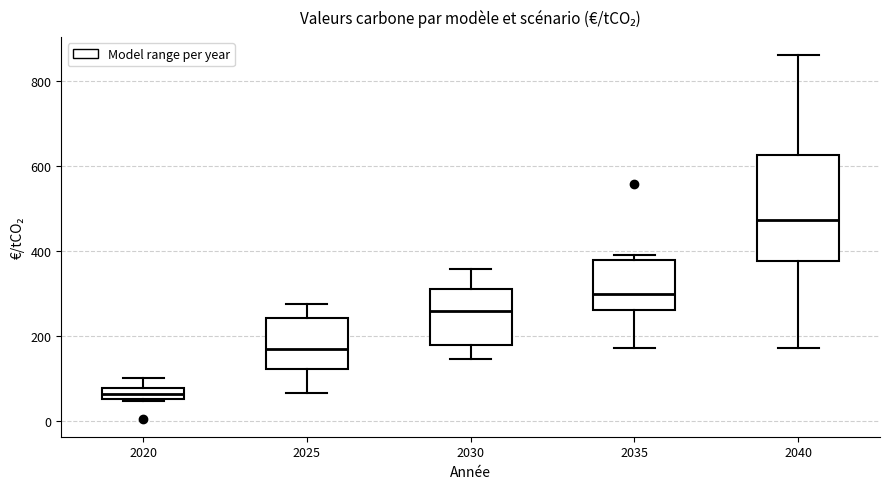

Where does the upper whisker of the box at x = 2020 end on the y-axis? The values are not printed on the chart, so give them approximately, as read against the axis.

100